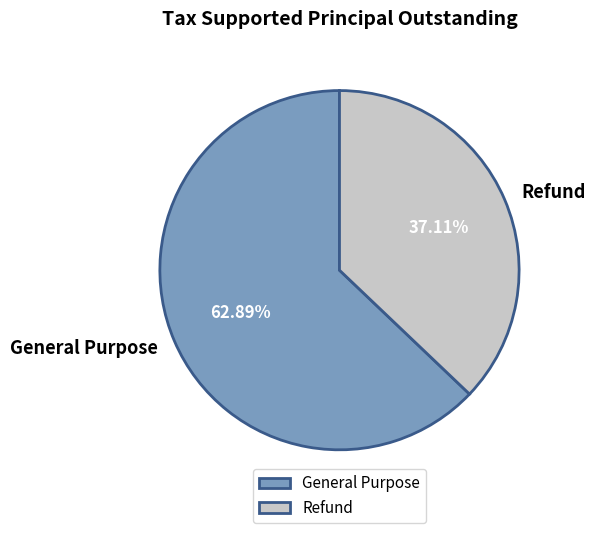

To the nearest percent, what is the difference between the largest and smallest slice percentages?

26%